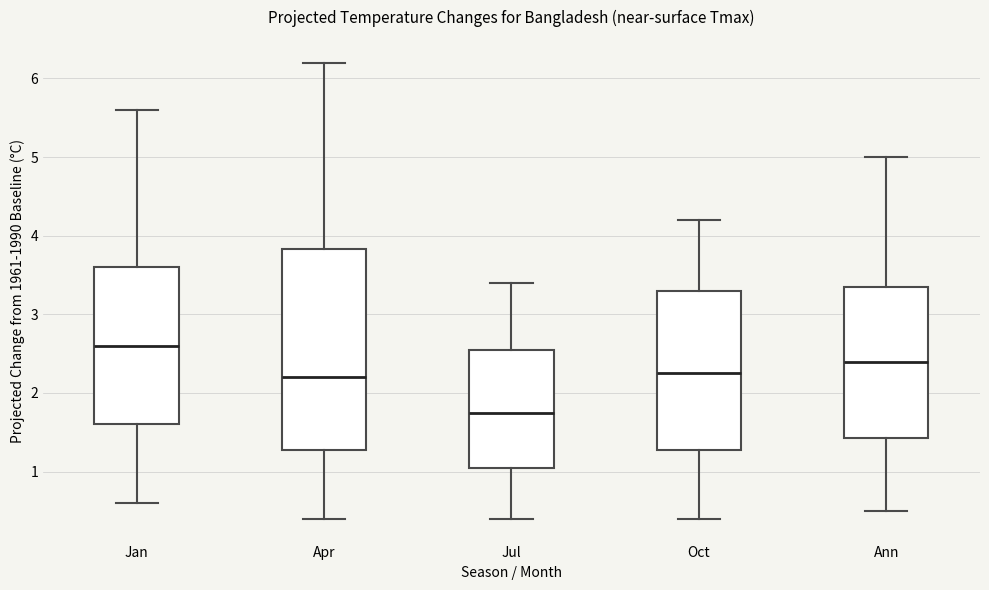

Comparing the boxes themselves (not the whiskers), which one is the tallest?

Apr